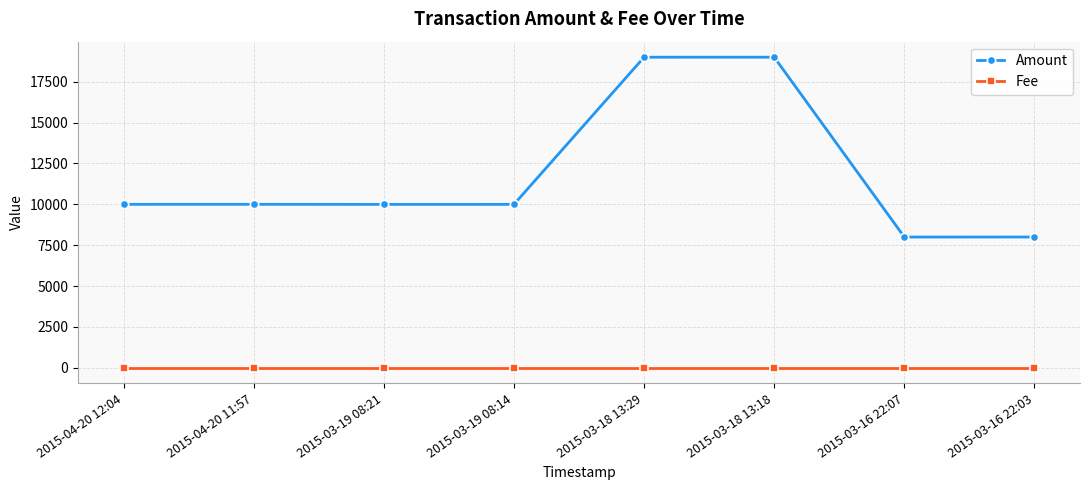

What is the sum of the Amount values at 2015-03-16 22:07 and 2015-03-19 08:14?

17996